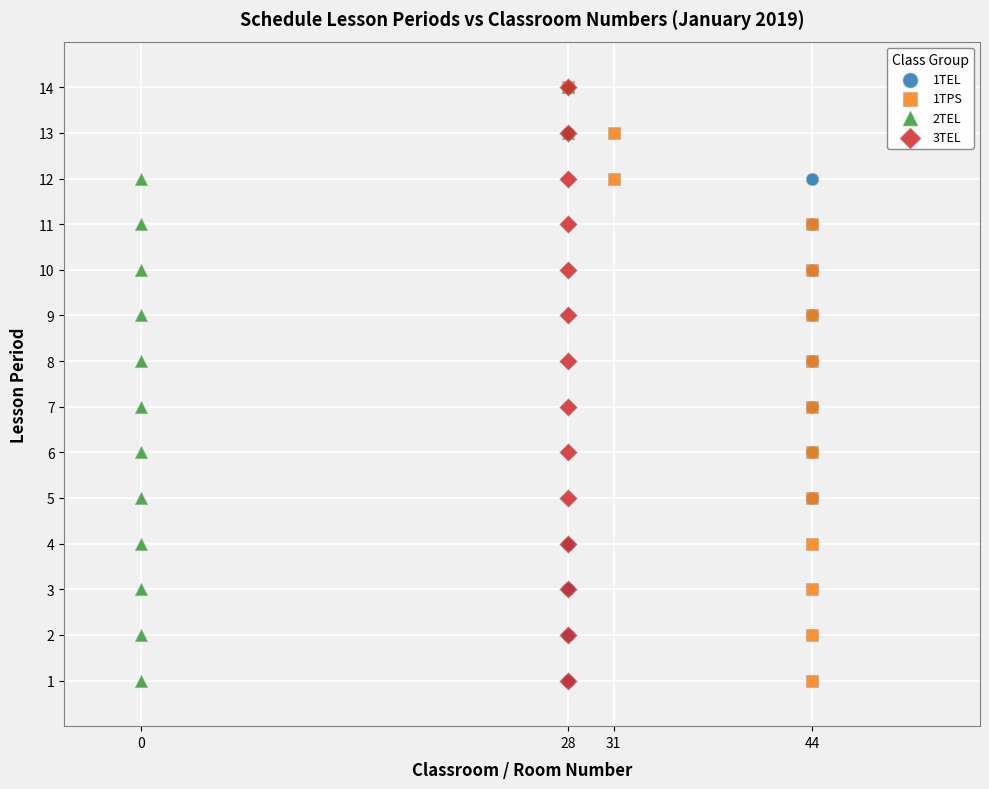

What are all the series names shown in the legend?

1TEL, 1TPS, 2TEL, 3TEL